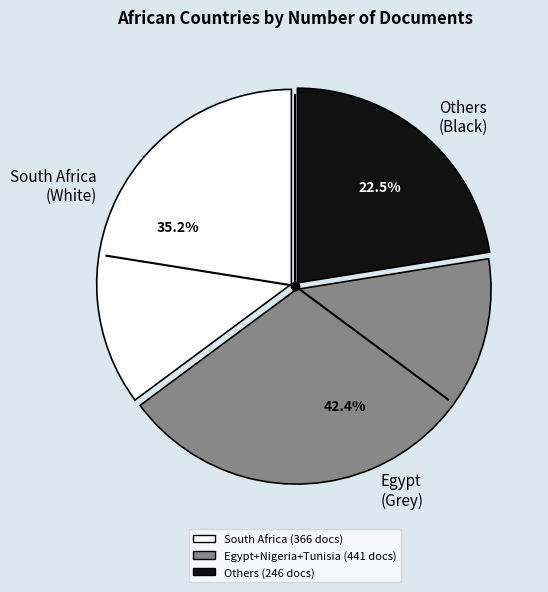

What is the ratio of the value at Egypt (Grey) to the value at South Africa (White)?

1.2